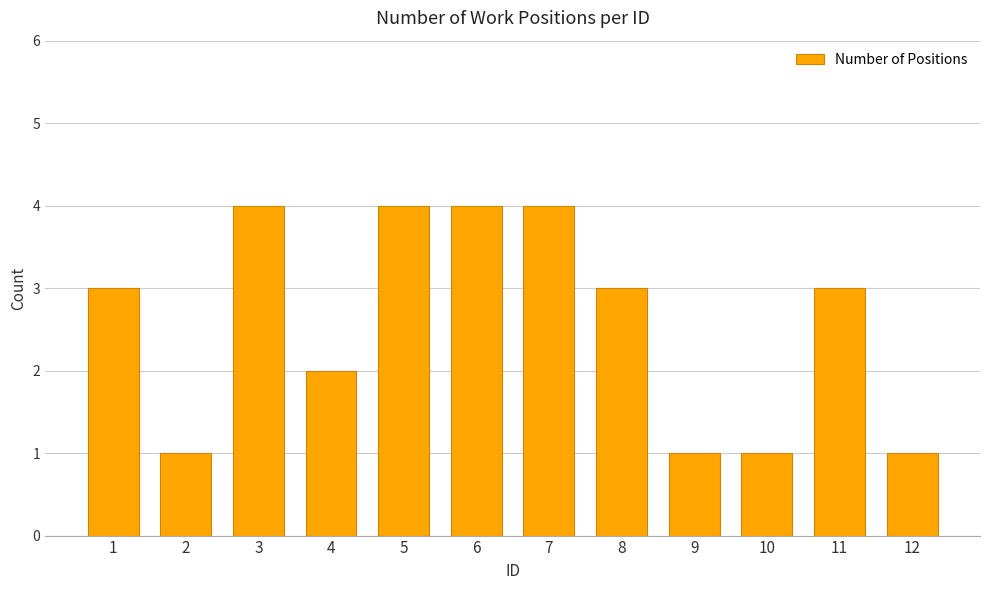

True or false: the data shows 2 at 5.

False